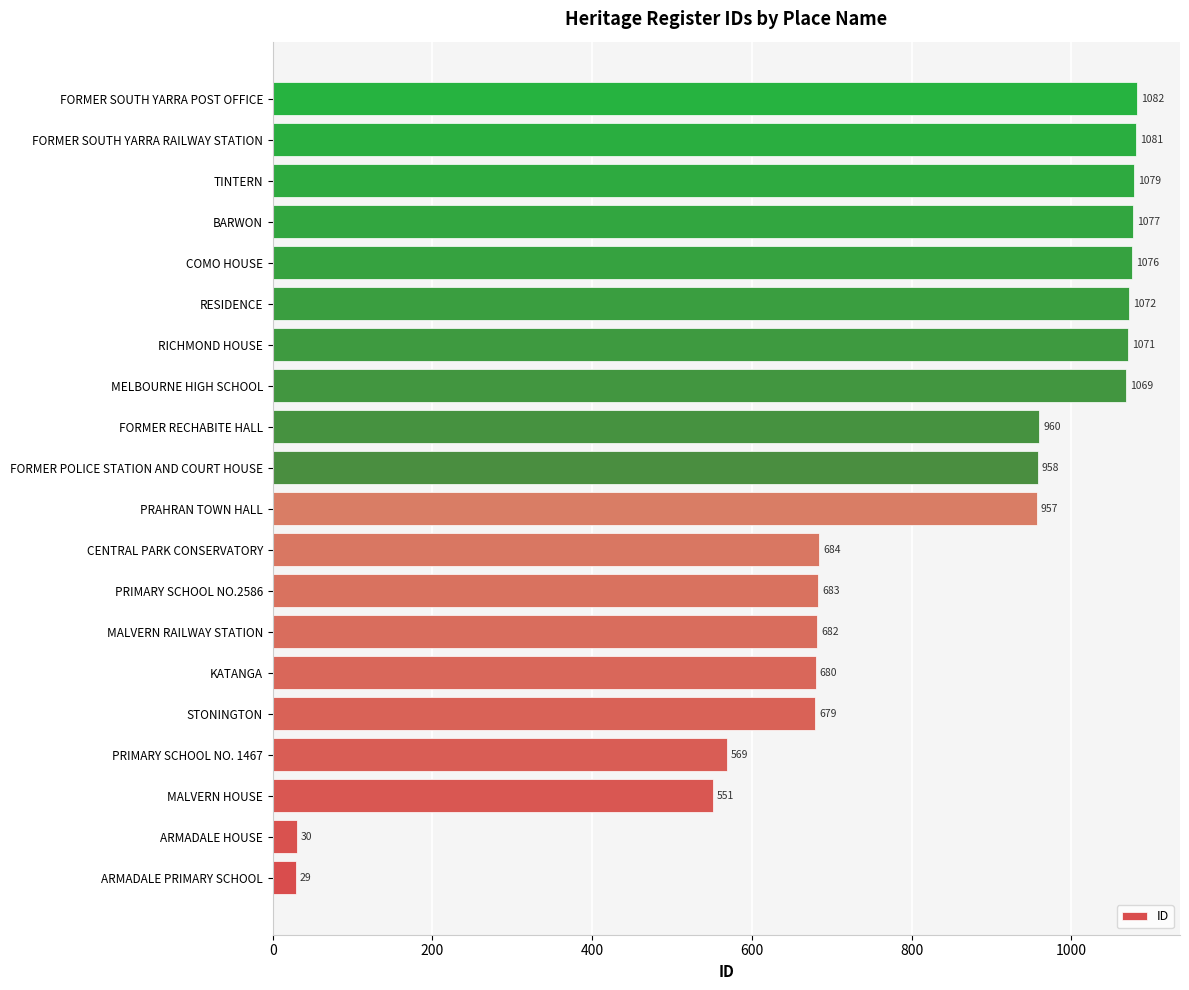

Reading bottom to top, list all the values displayed in this chart.

ARMADALE PRIMARY SCHOOL=29	ARMADALE HOUSE=30	MALVERN HOUSE=551	PRIMARY SCHOOL NO. 1467=569	STONINGTON=679	KATANGA=680	MALVERN RAILWAY STATION=682	PRIMARY SCHOOL NO.2586=683	CENTRAL PARK CONSERVATORY=684	PRAHRAN TOWN HALL=957	FORMER POLICE STATION AND COURT HOUSE=958	FORMER RECHABITE HALL=960	MELBOURNE HIGH SCHOOL=1069	RICHMOND HOUSE=1071	RESIDENCE=1072	COMO HOUSE=1076	BARWON=1077	TINTERN=1079	FORMER SOUTH YARRA RAILWAY STATION=1081	FORMER SOUTH YARRA POST OFFICE=1082